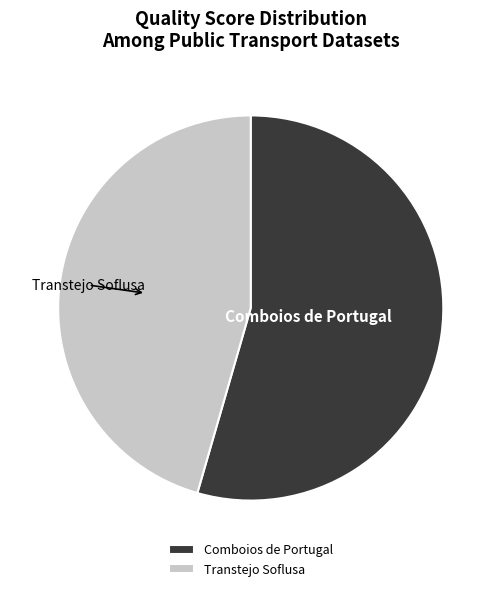

Does any single category account for the majority?

Yes